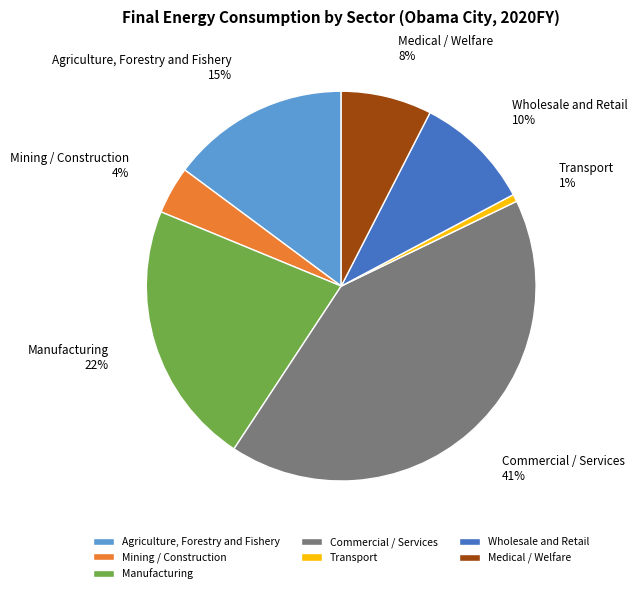

To the nearest percent, what portion does Wholesale and Retail represent?

10%